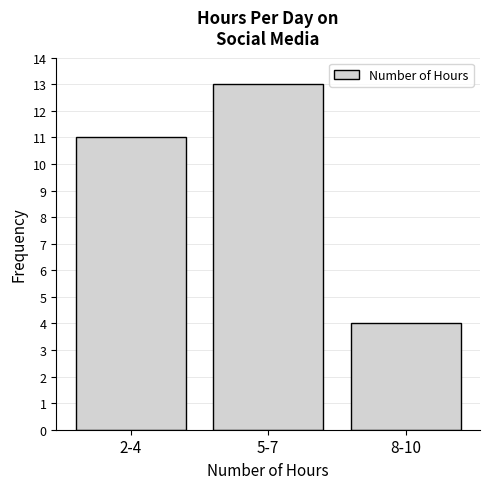

Reading left to right, list all the values displayed in this chart.

2-4=11	5-7=13	8-10=4